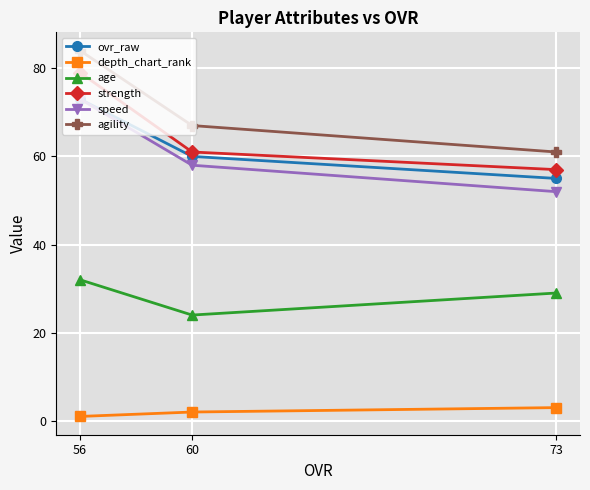

Which series has the widest spread of values?

agility